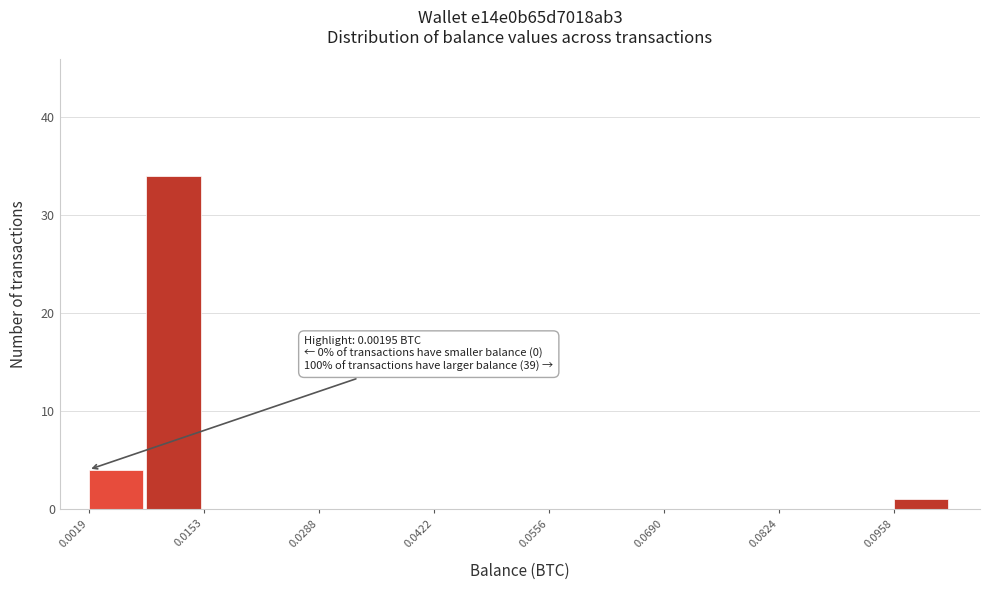

Read against the x-axis, roughly where is the centre of the tallest bar?

0.012